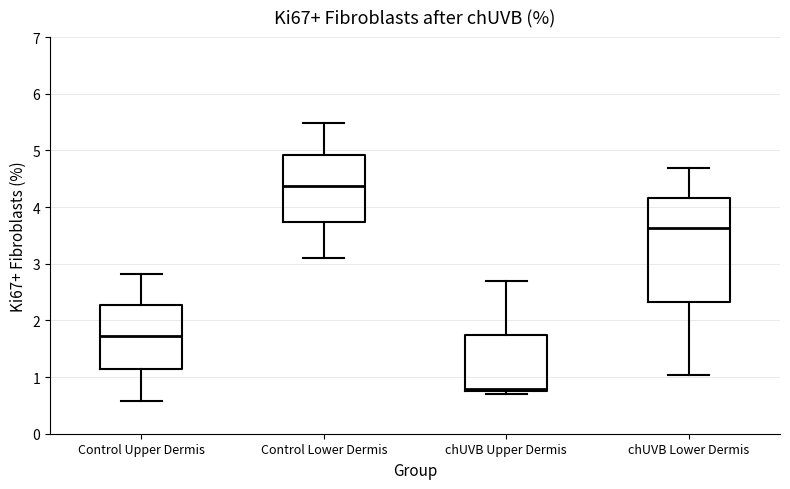

Which box is the tallest, from its lower edge to its upper edge?

chUVB Lower Dermis